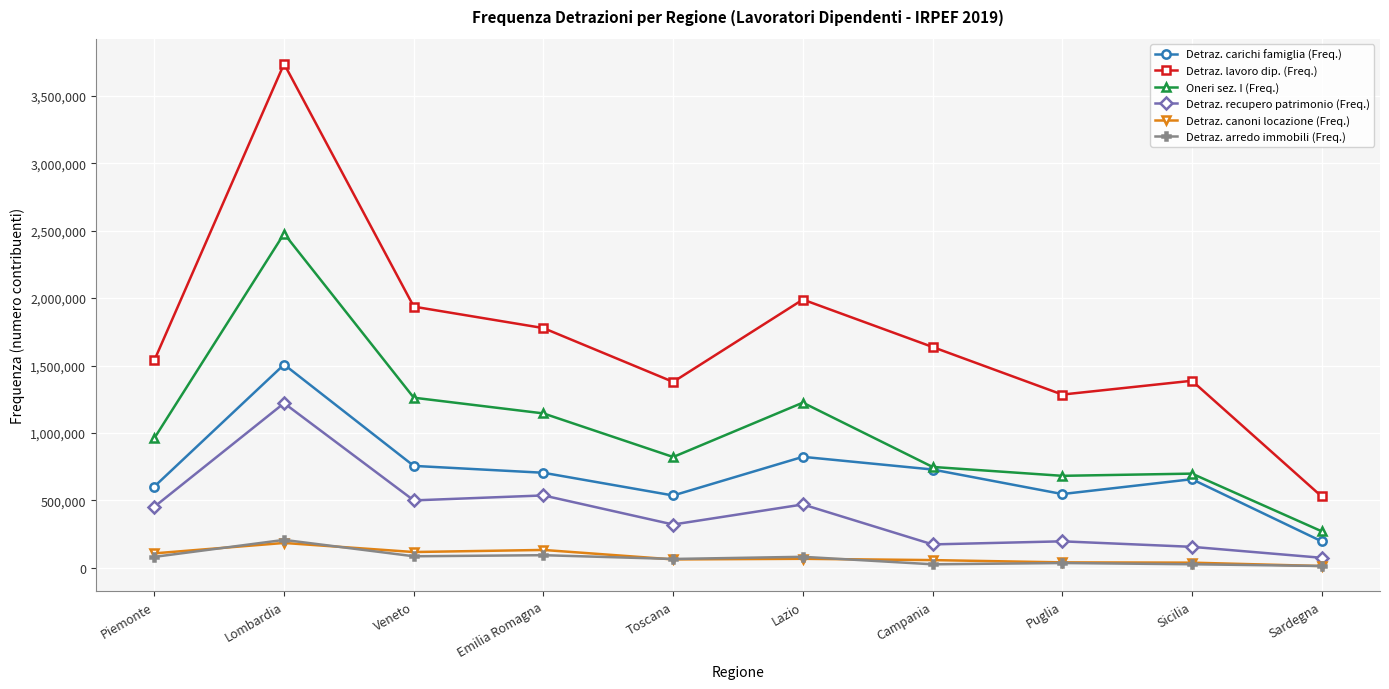

Is the value of Detraz. recupero patrimonio (Freq.) at Toscana greater than the value of Detraz. carichi famiglia (Freq.) at Sicilia?

No